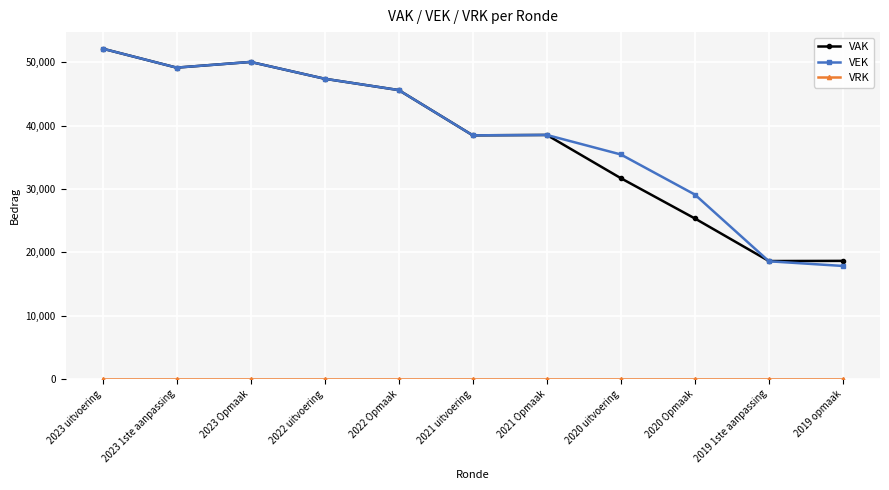

What is the label of the 1st point from the right?

2019 opmaak